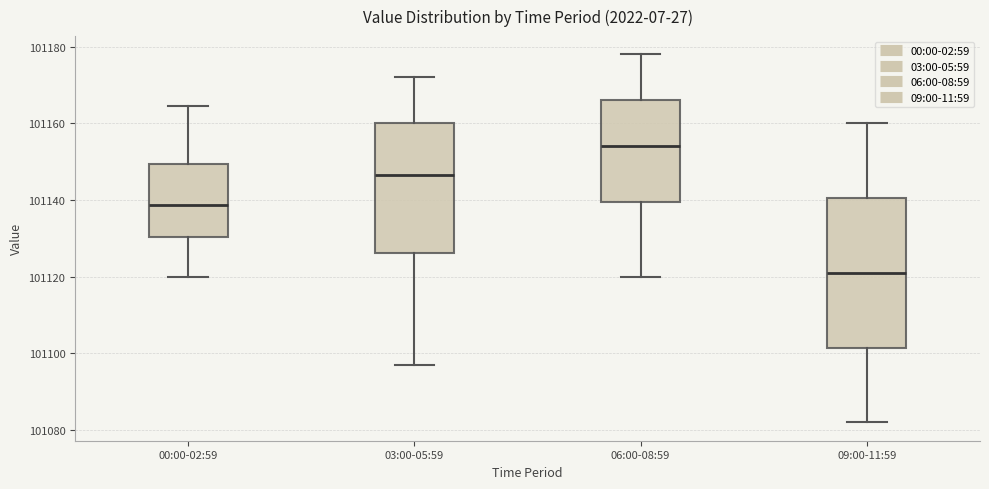

Reading left to right, read every box against the y-axis: the position of its median line, the range the box covers, and the ends of its whiskers. The values are not printed on the chart, so give them approximately, as read against the axis.

00:00-02:59: median 101138, box 101130 to 101150, whiskers 101120 to 101164
03:00-05:59: median 101146, box 101126 to 101160, whiskers 101098 to 101172
06:00-08:59: median 101154, box 101140 to 101166, whiskers 101120 to 101178
09:00-11:59: median 101122, box 101102 to 101140, whiskers 101082 to 101160